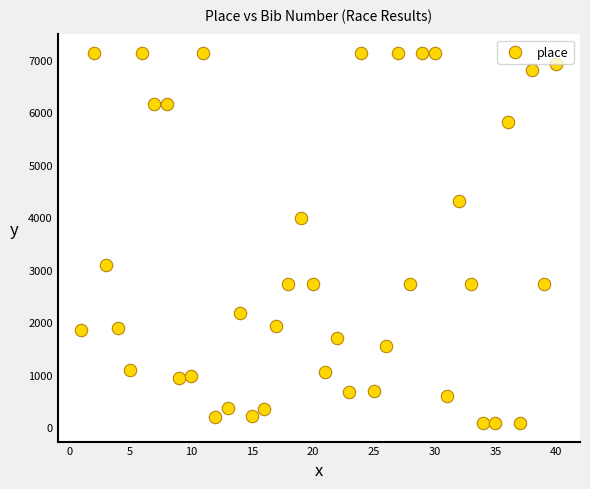

What Y value in the scatter plot is closest to 3606?

3982